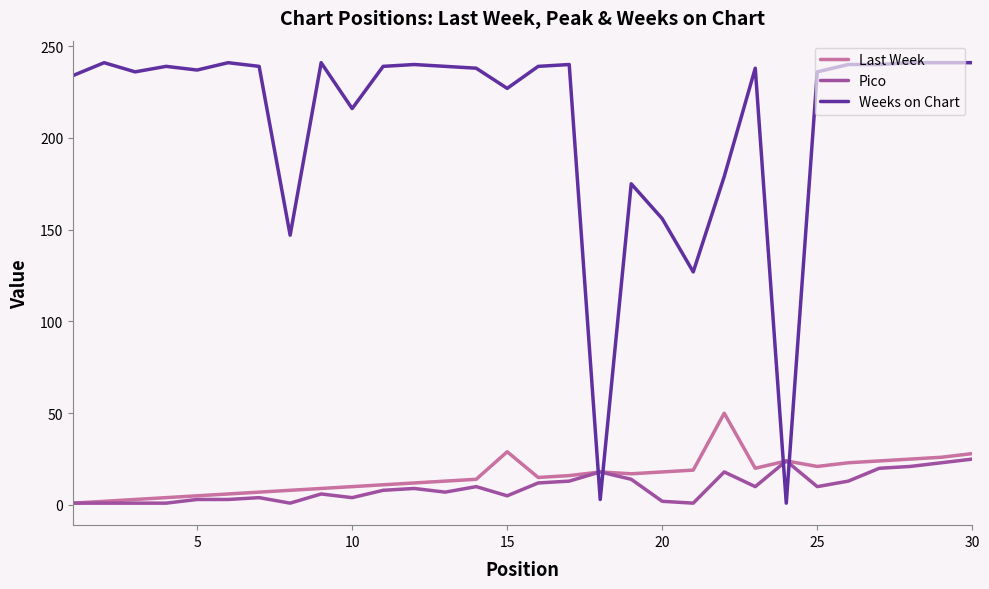

Which series has the largest total across all categories?

Weeks on Chart